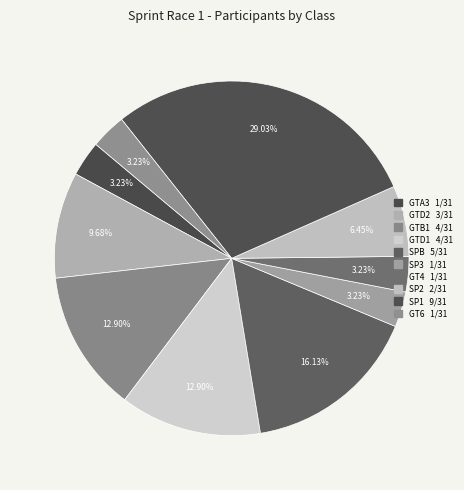

Which category has the biggest portion of the pie?

SP1